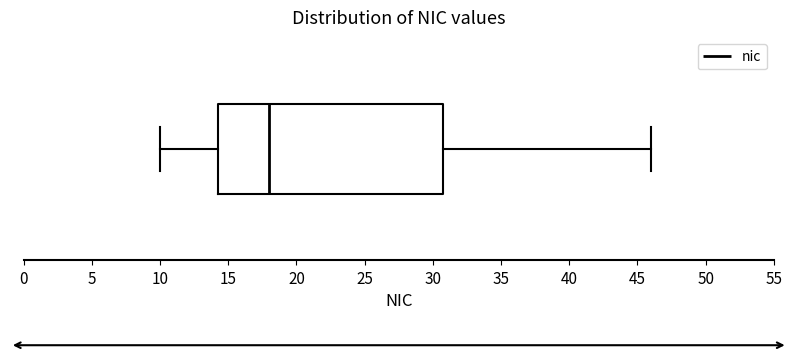

Read this box plot against the x-axis: the position of the median line, the range covered by the box, and the ends of both whiskers. The values are not printed on the chart, so give them approximately, as read against the axis.

median 18.0, box 14.5 to 31.0, whiskers 10.0 to 46.0